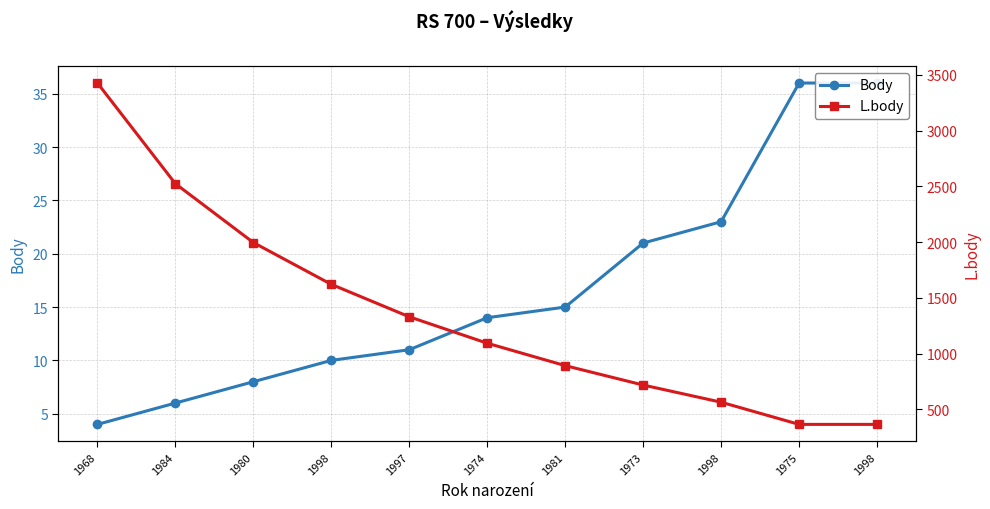

List the series in order of their peak value, highest first.

L.body, Body